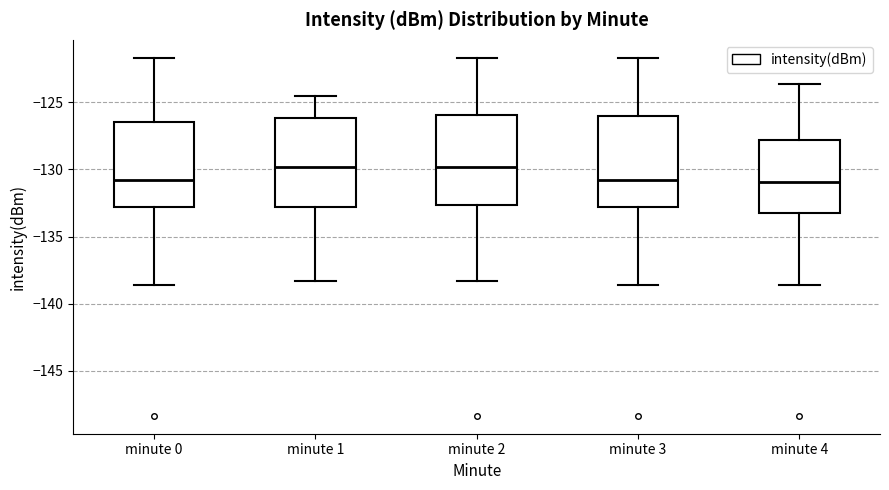

Reading left to right, transcribe this box plot: for each box, give where its median line is, the range the box spans, and where its two whiskers end, as read against the y-axis. The values are not printed on the chart, so give them approximately, as read against the axis.

minute 0: median -131.0, box -133.0 to -126.5, whiskers -138.5 to -121.5
minute 1: median -130.0, box -133.0 to -126.0, whiskers -138.5 to -124.5
minute 2: median -130.0, box -132.5 to -126.0, whiskers -138.5 to -121.5
minute 3: median -131.0, box -133.0 to -126.0, whiskers -138.5 to -121.5
minute 4: median -131.0, box -133.0 to -128.0, whiskers -138.5 to -123.5